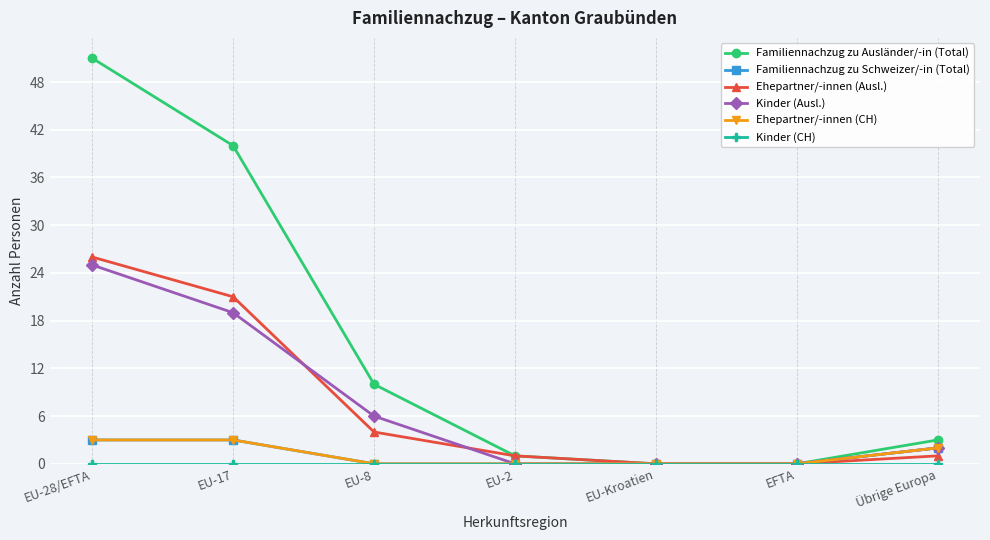

What is the label of the 7th point from the left?

Übrige Europa